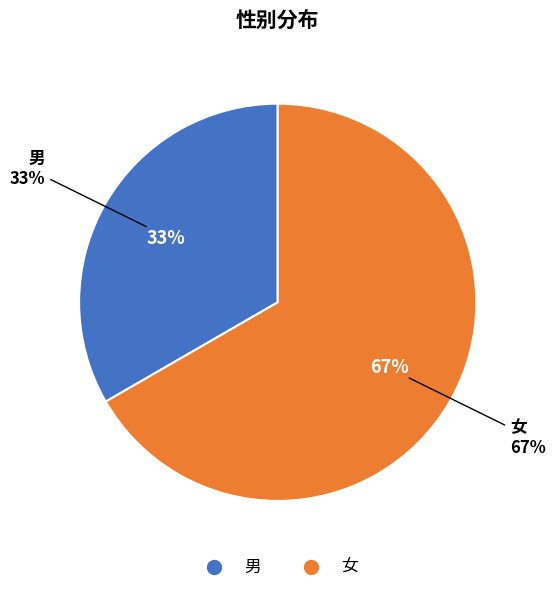

Which category has the biggest portion of the pie?

女